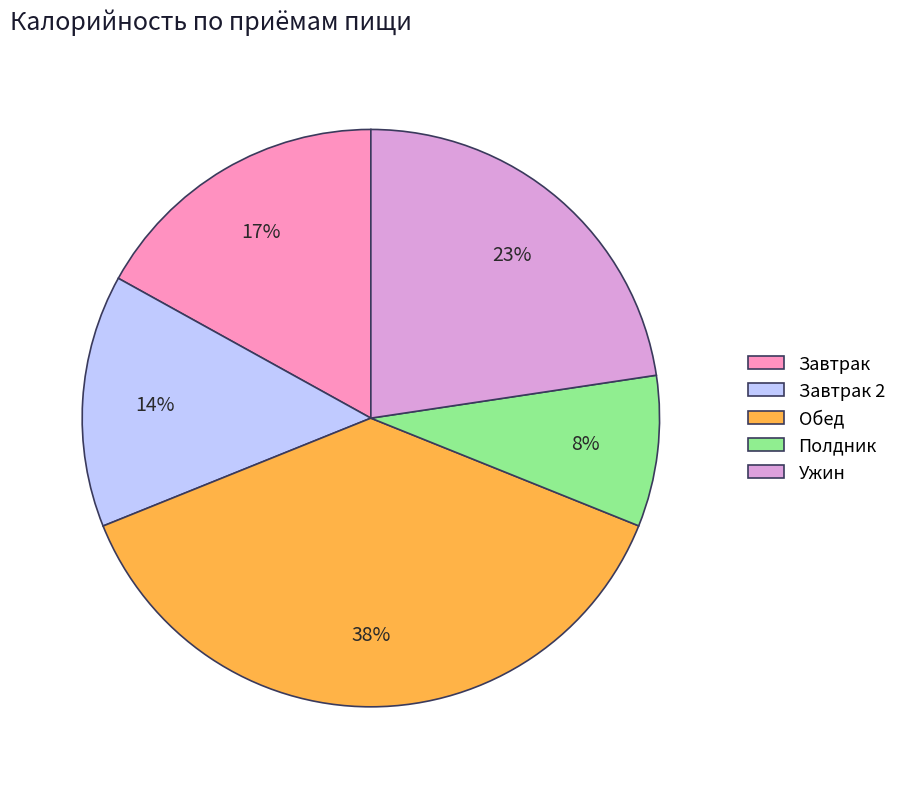

Is the sum of Завтрак and Обед greater than half?

Yes